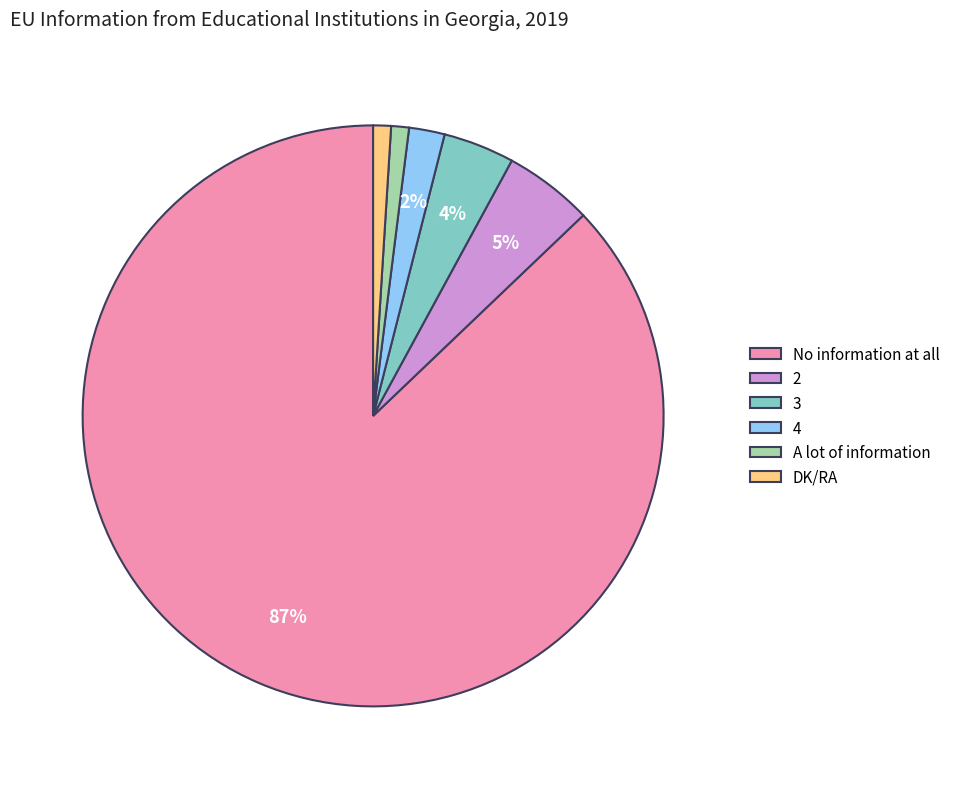

Which has a higher value, No information at all or 3?

No information at all